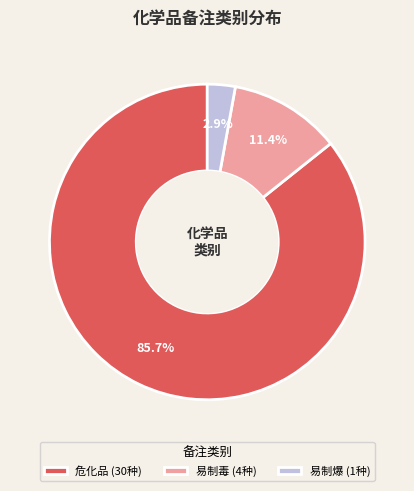

To the nearest percent, what is the average slice percentage?

33%